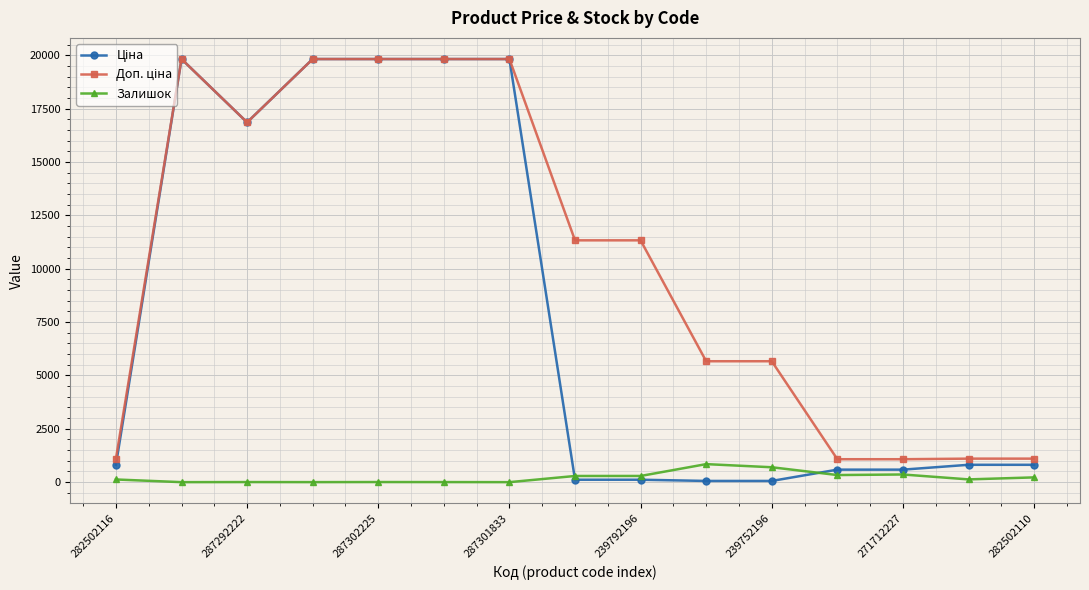

What is the highest value of the Залишок series?

845.0